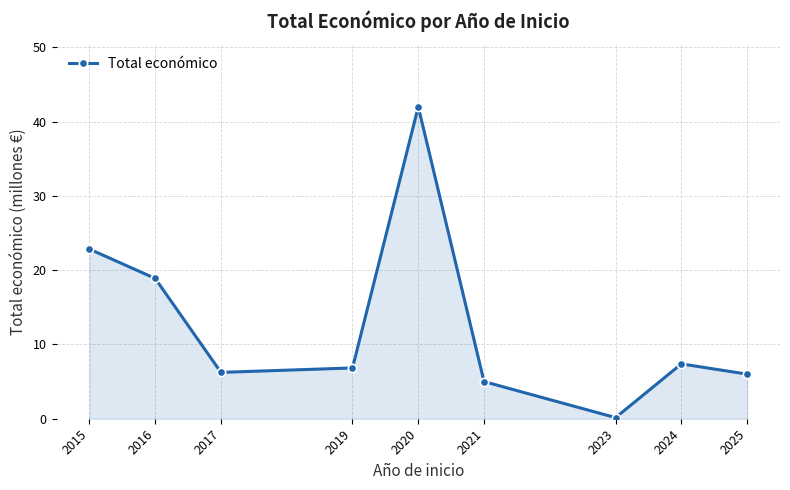

What is the value of the 5th point from the left?

42.0